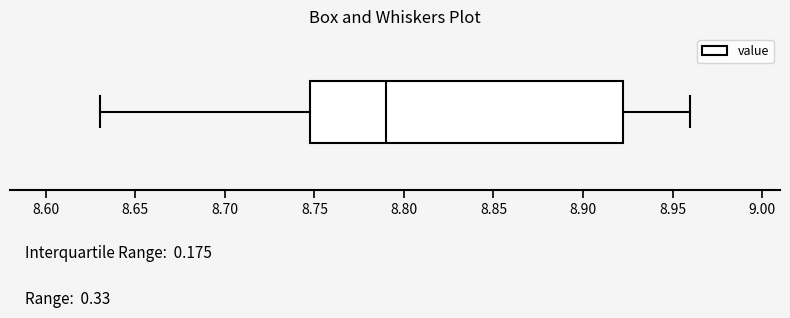

Transcribe this box plot: give where the median line is, the range the box spans, and where the two whiskers end, as read against the x-axis. The values are not printed on the chart, so give them approximately, as read against the axis.

median 8.790, box 8.750 to 8.925, whiskers 8.630 to 8.960